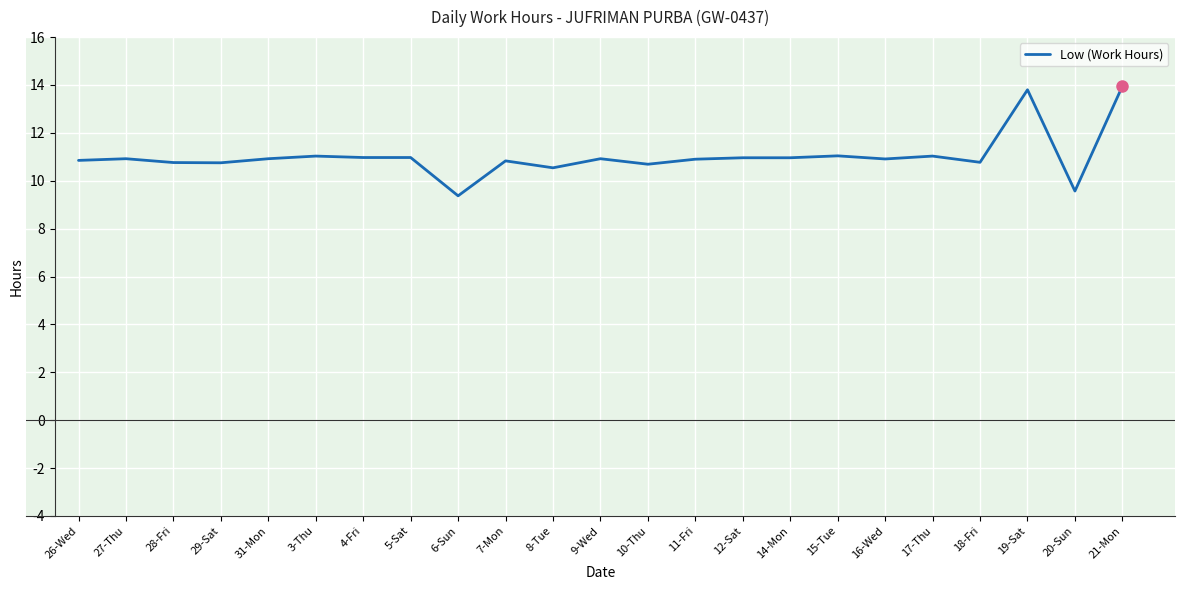

True or false: the data shows 10.9 at 9-Wed.

True